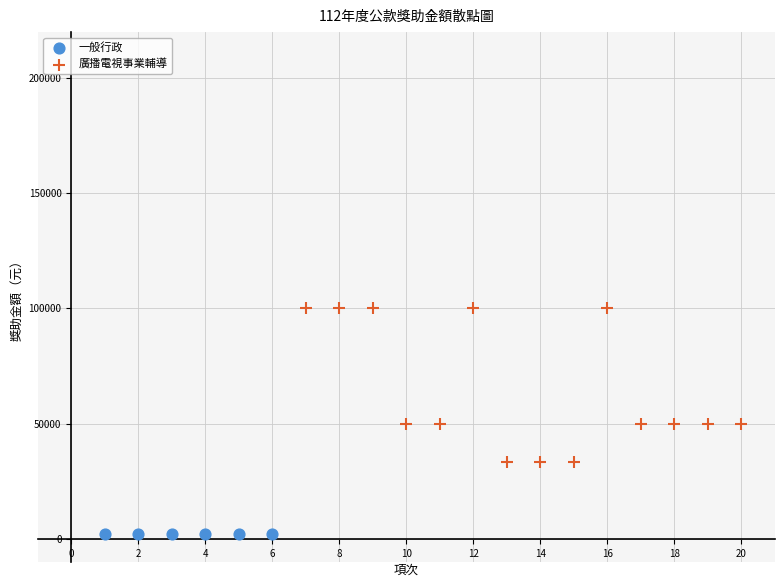

Which series reaches the maximum Y coordinate?

廣播電視事業輔導